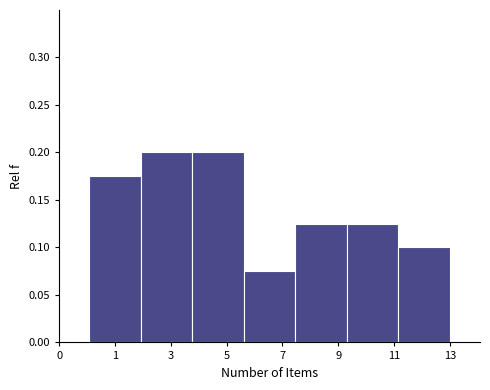

The chart shows a value of 0.3 at 5. True or false?

False